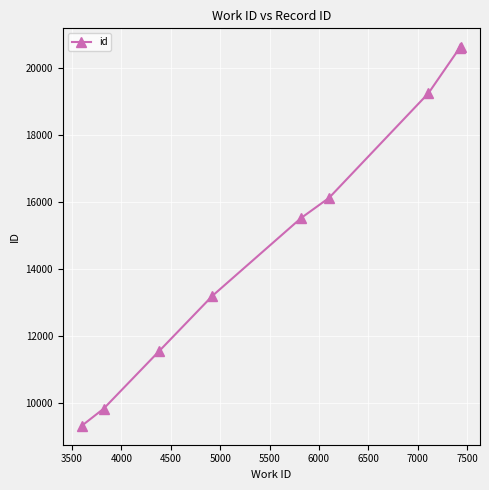

What is the difference between the maximum and second lowest values?

10790